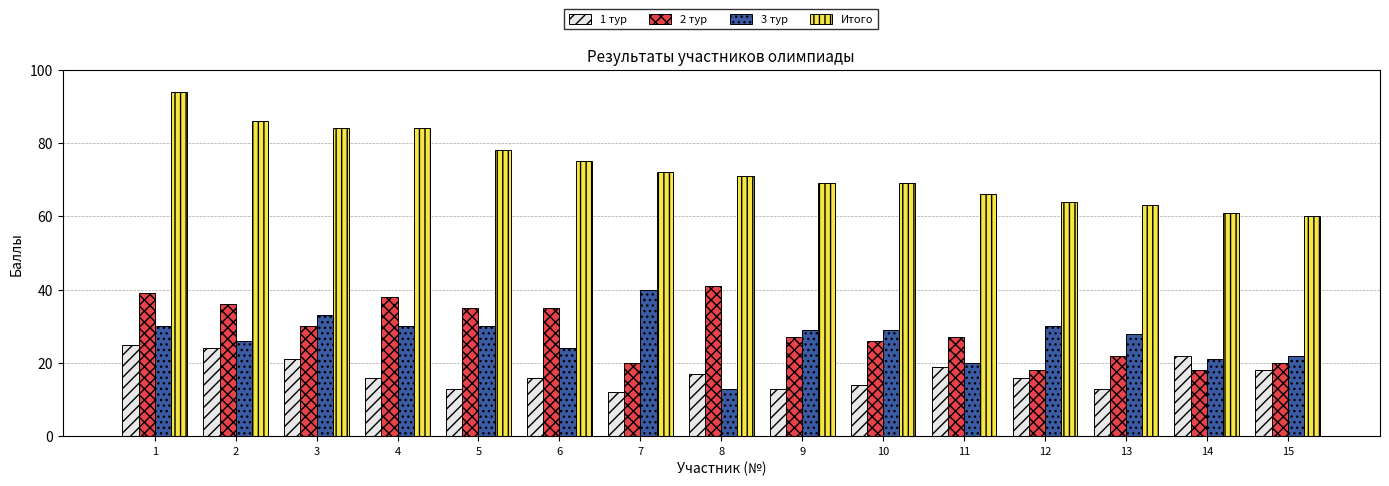

At how many categories does at least one series exceed 28?

15